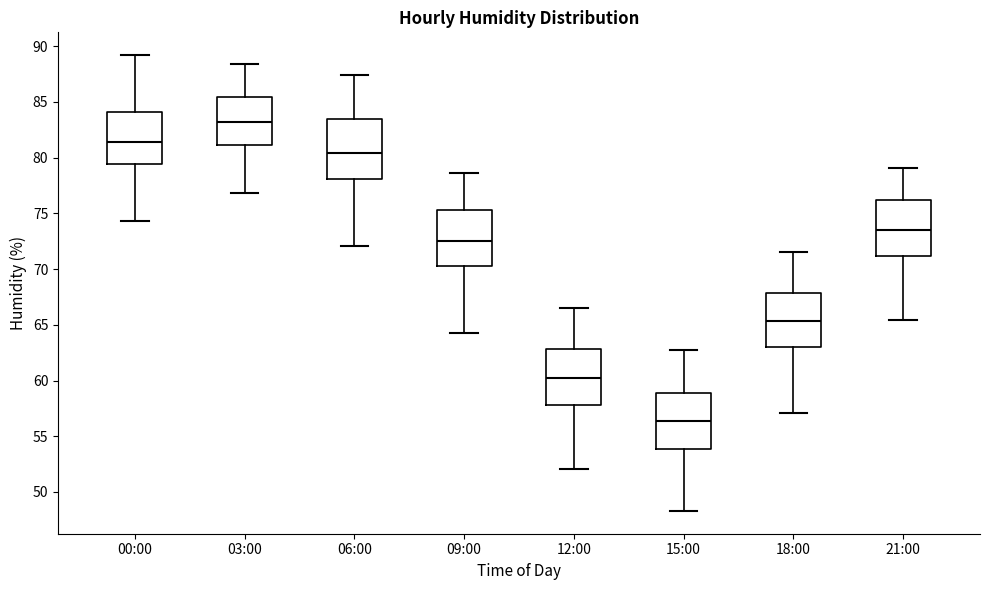

Where does the lower whisker of the box for 15:00 end on the y-axis? The values are not printed on the chart, so give them approximately, as read against the axis.

48.5